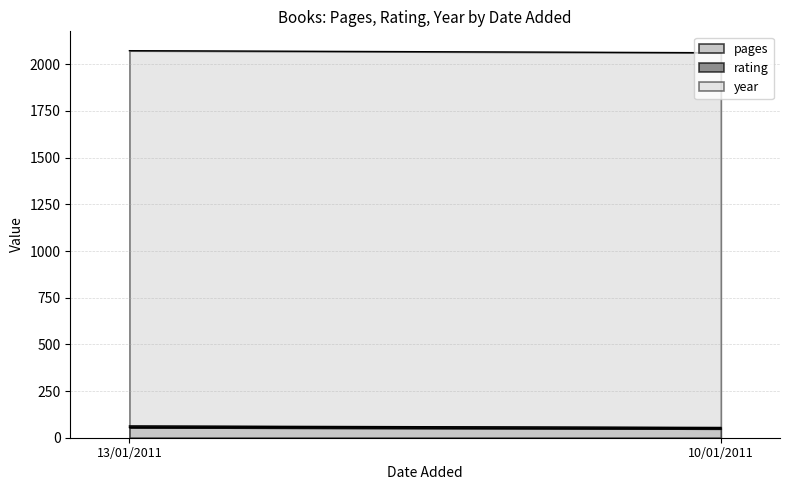

What is the approximate value of year at 10/01/2011?

2007